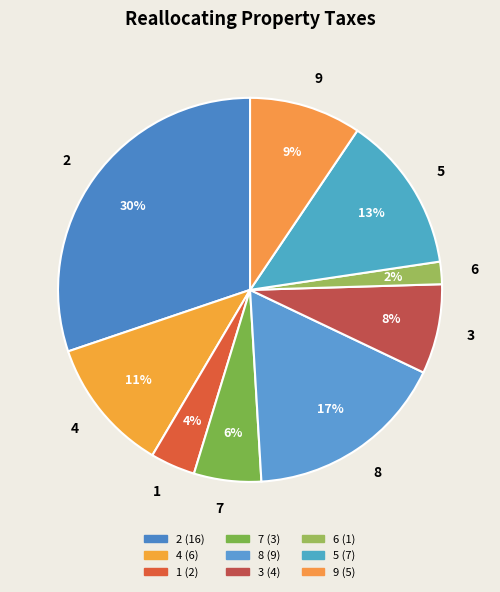

True or false: 7 accounts for 18% of the total.

False